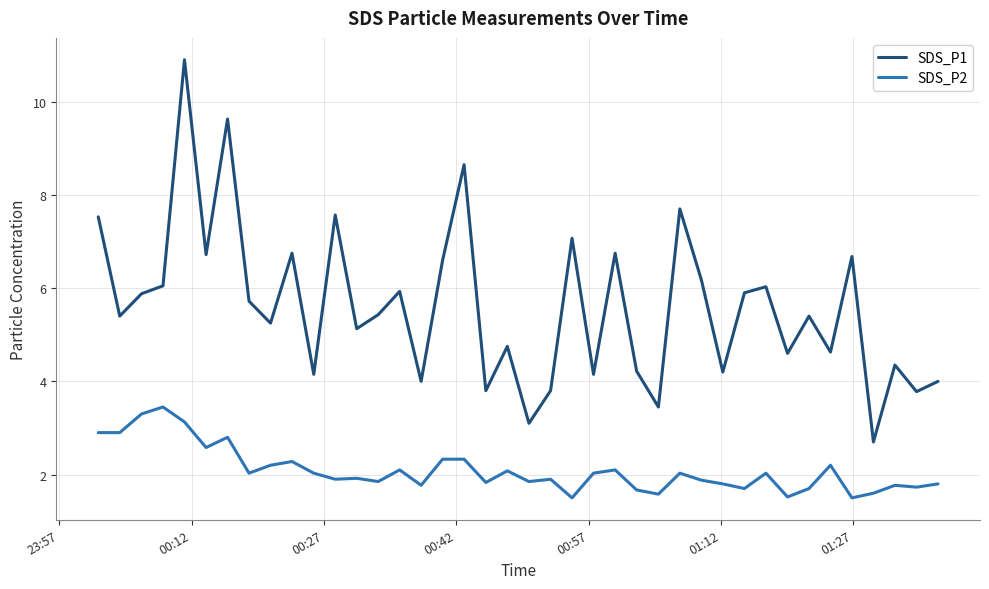

What is the highest value of the SDS_P2 series?

3.5